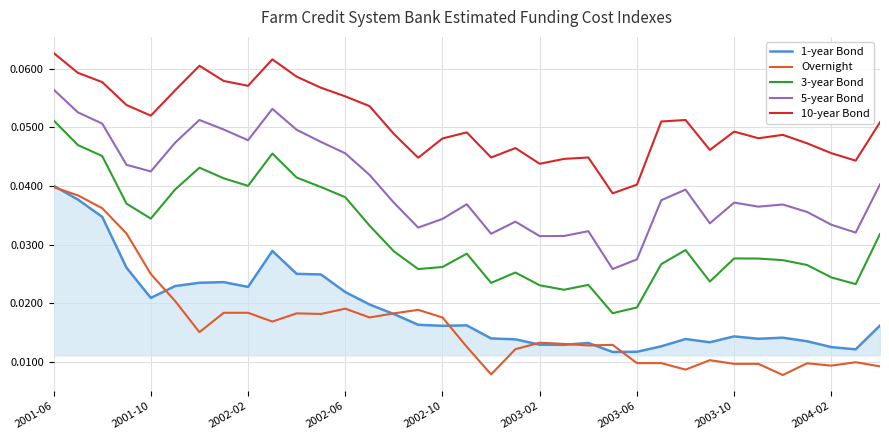

How many Overnight values are between 0 and 1?

35